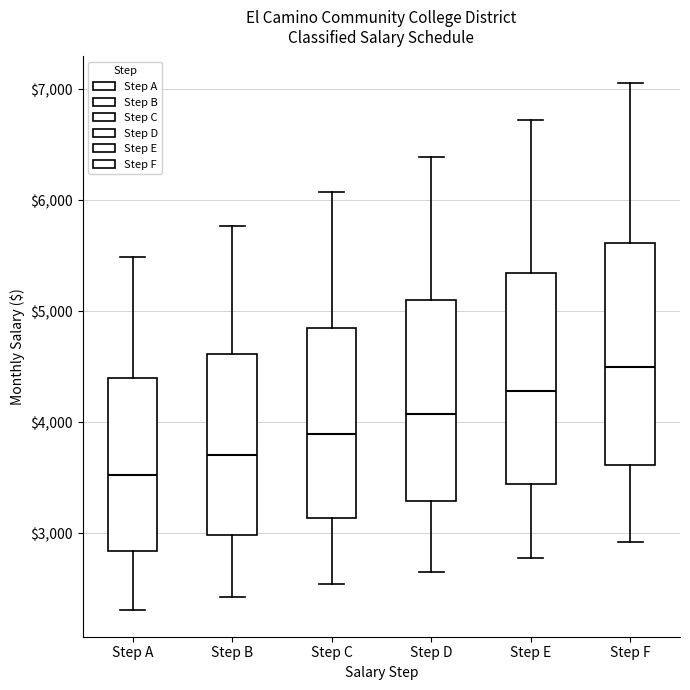

Reading left to right, transcribe this box plot: for each box, give where its median line is, the range the box spans, and where its two whiskers end, as read against the y-axis. The values are not printed on the chart, so give them approximately, as read against the axis.

Step A: median 3500, box 2800 to 4400, whiskers 2300 to 5500
Step B: median 3700, box 3000 to 4600, whiskers 2400 to 5800
Step C: median 3900, box 3100 to 4900, whiskers 2500 to 6100
Step D: median 4100, box 3300 to 5100, whiskers 2700 to 6400
Step E: median 4300, box 3400 to 5300, whiskers 2800 to 6700
Step F: median 4500, box 3600 to 5600, whiskers 2900 to 7100